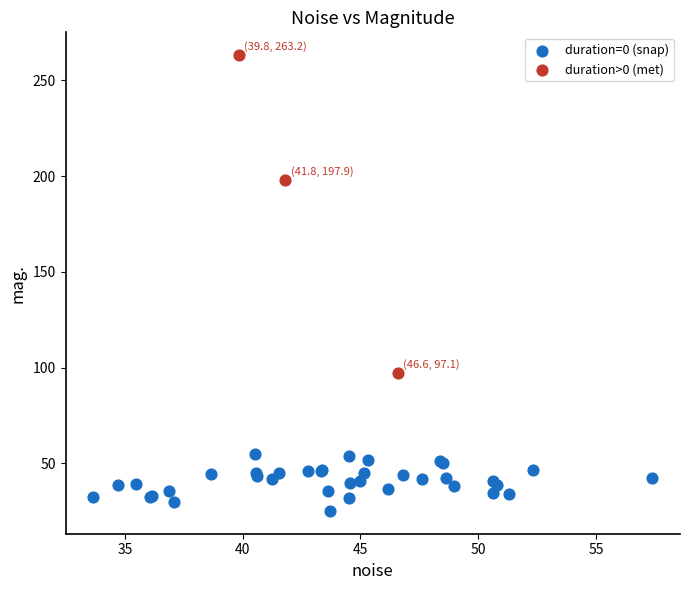

Which series has the largest Y range (max minus min)?

duration>0 (met)